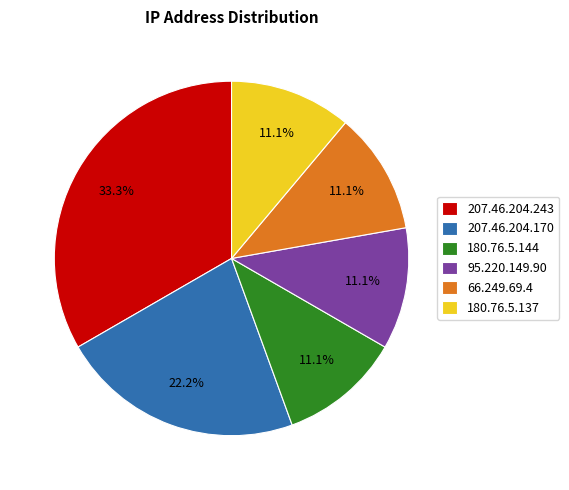

Approximately how many times larger is the value at 207.46.204.243 compared to 180.76.5.137?

3.0